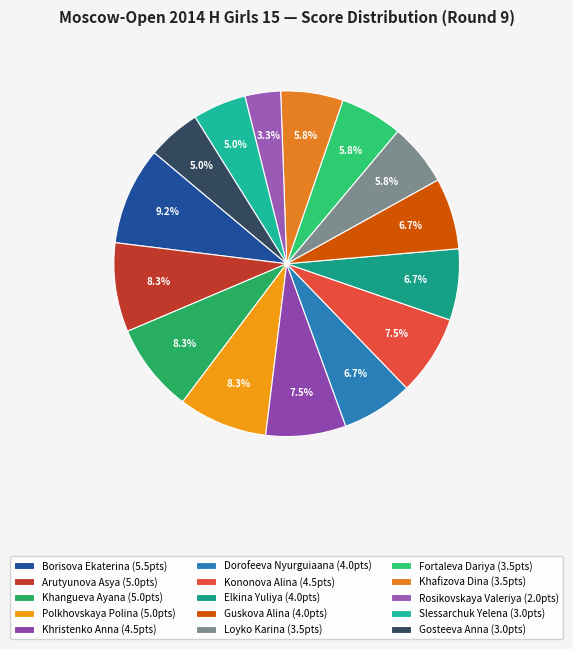

What portion of the pie excludes Guskova Alina?

93.3%